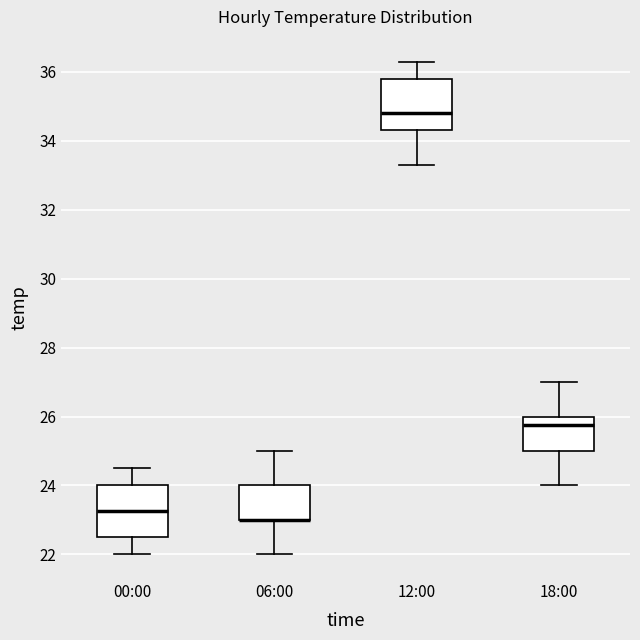

Where does the lower whisker of the box for 06:00 end on the y-axis? The values are not printed on the chart, so give them approximately, as read against the axis.

22.0